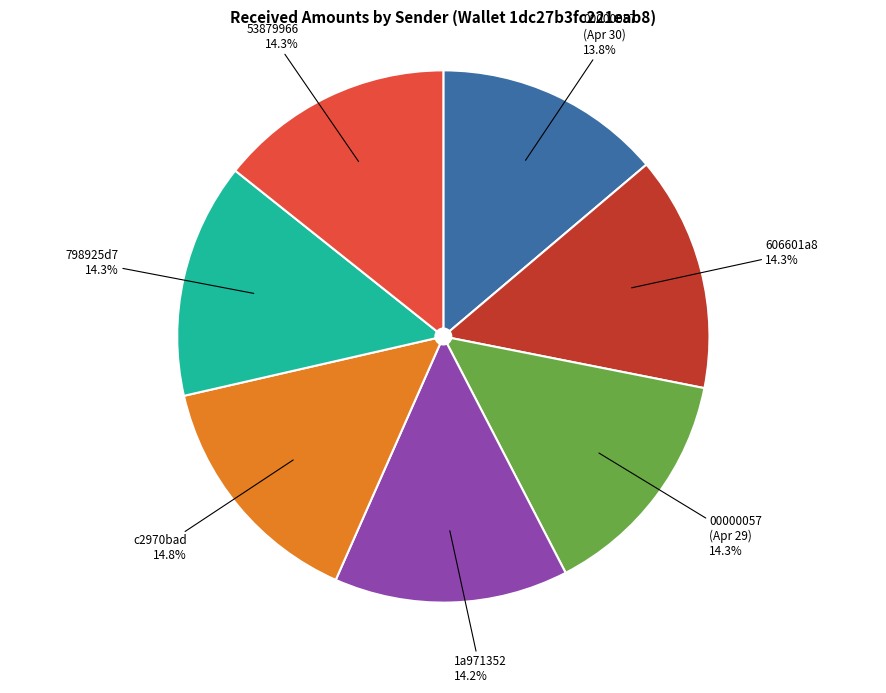

Which category has the biggest portion of the pie?

c2970bad